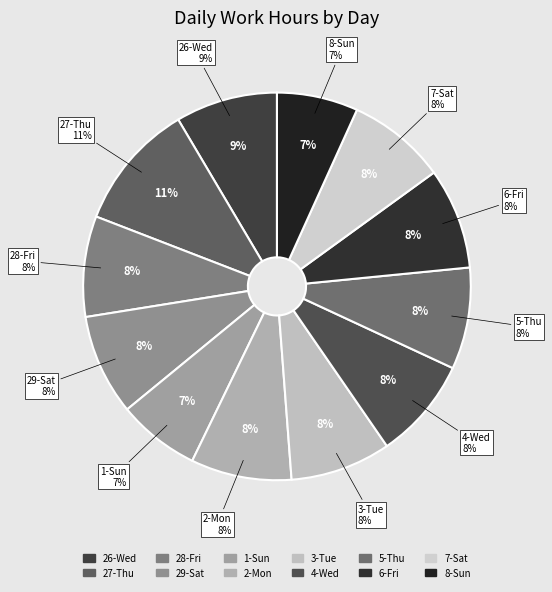

Is it true that 1-Sun is 7% of the pie?

True